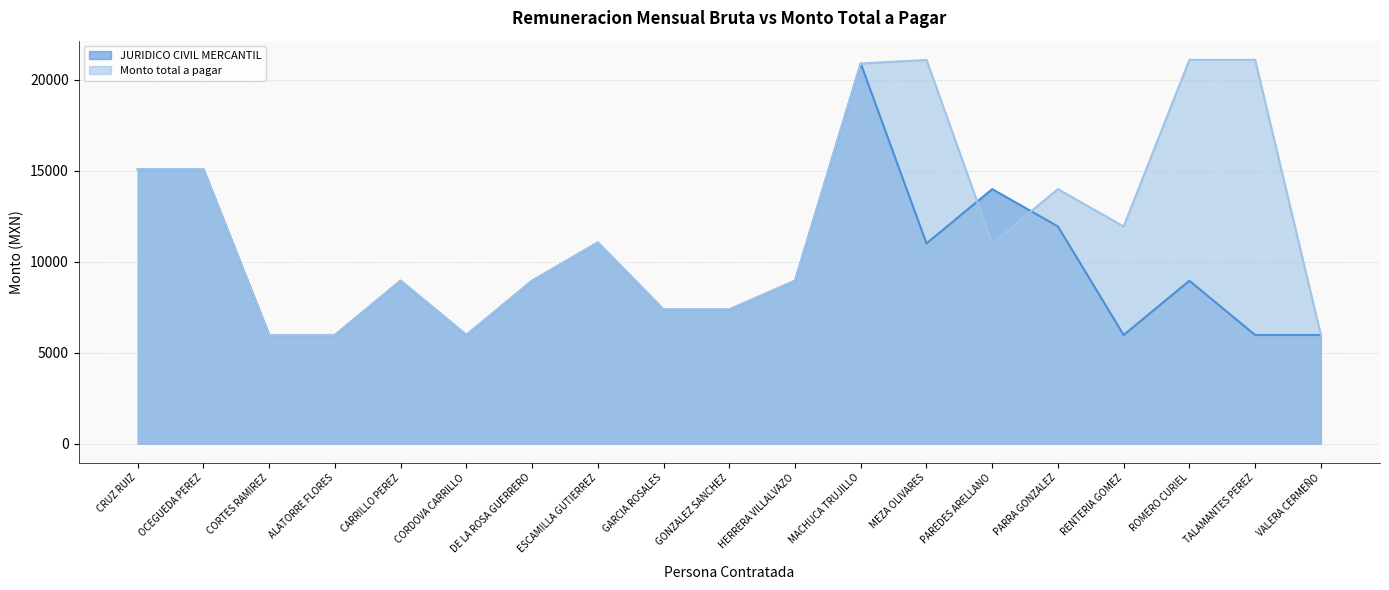

Is the value of Monto total a pagar at CRUZ RUIZ greater than the value of JURIDICO CIVIL MERCANTIL at CORDOVA CARRILLO?

Yes